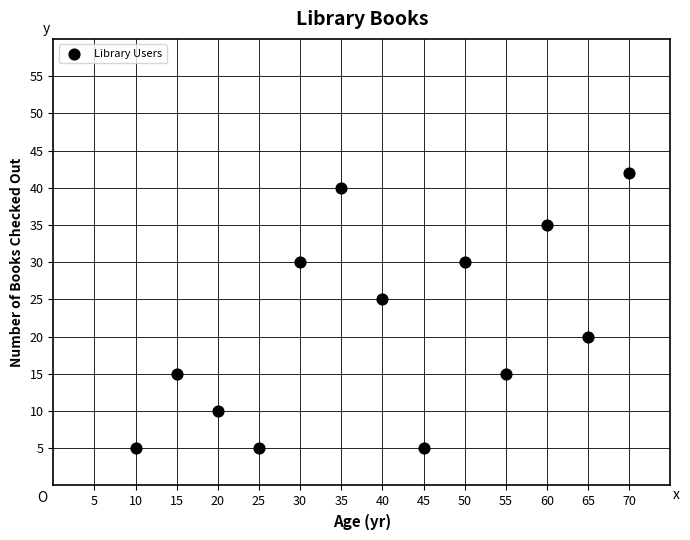

What is the range of Y values (max minus min)?

37